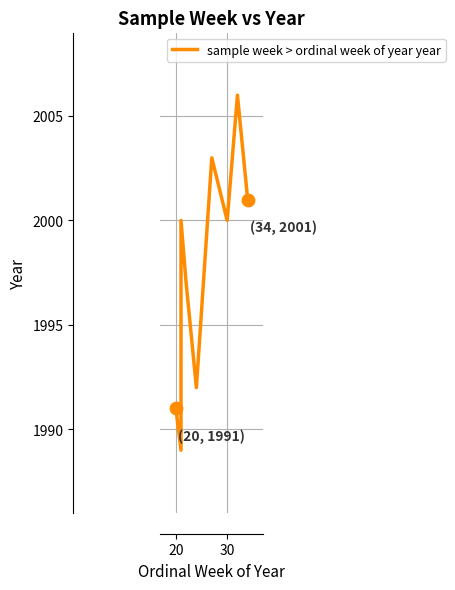

What is the change in value from 20 to 30?

+9